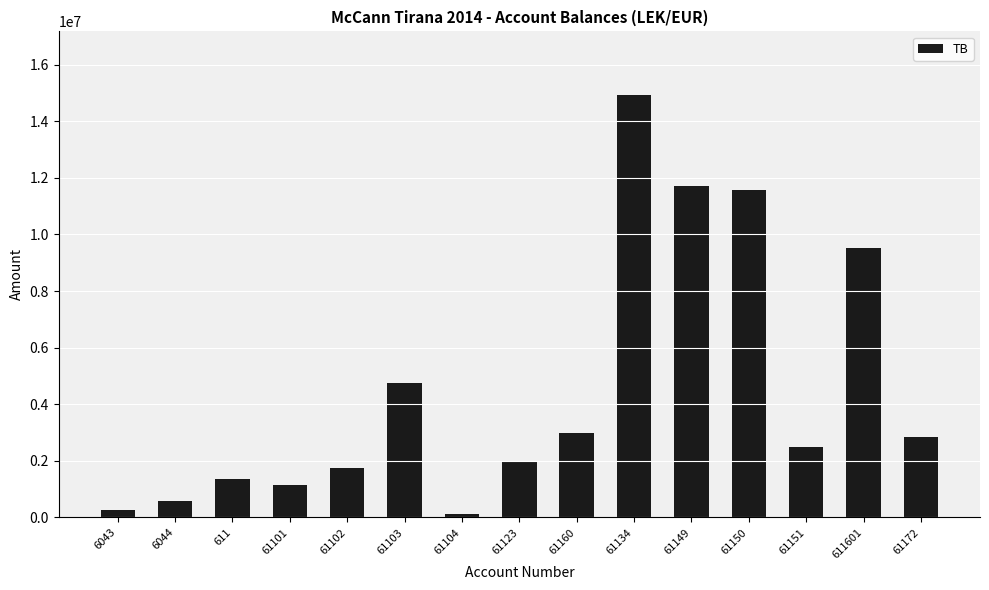

Which category has the lowest value across all series?

61104